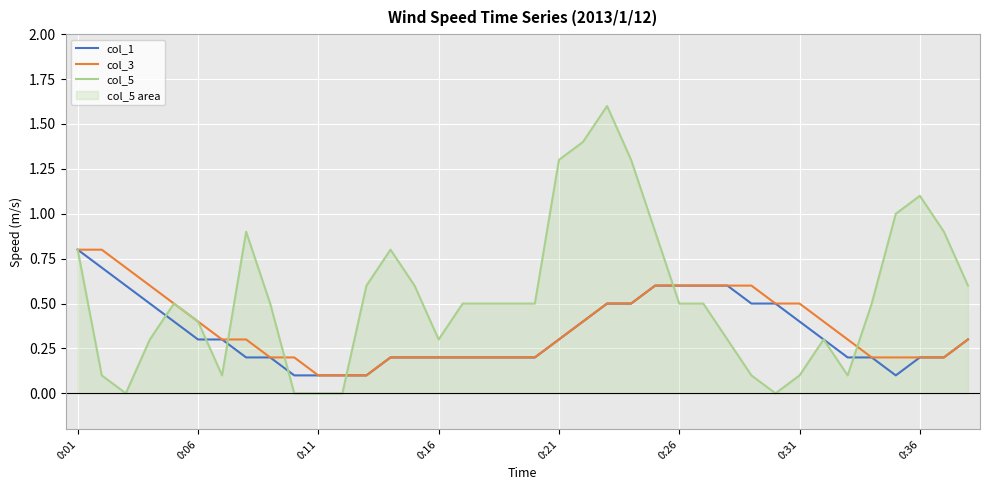

What is the value of the col_5 point at the 36th from the left?

1.1